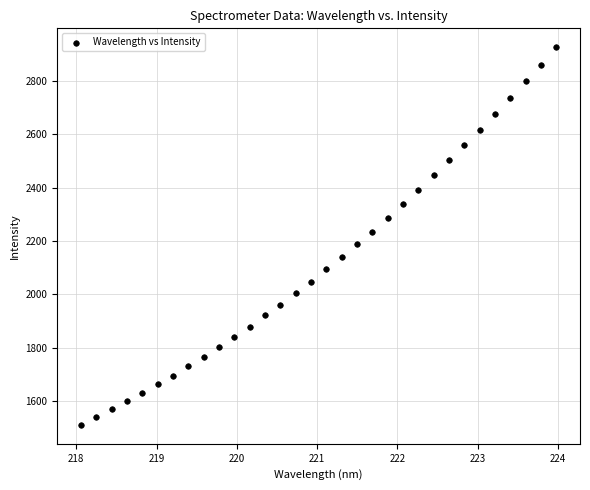

What is the range of X values (max minus min)?

5.9